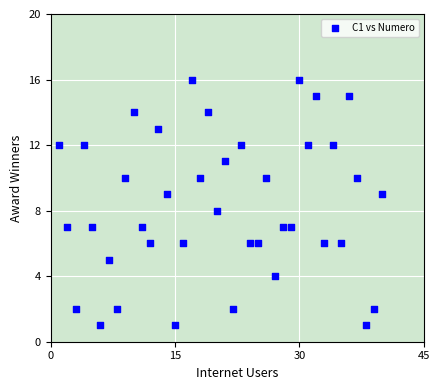

What is the range of Y values (max minus min)?

15